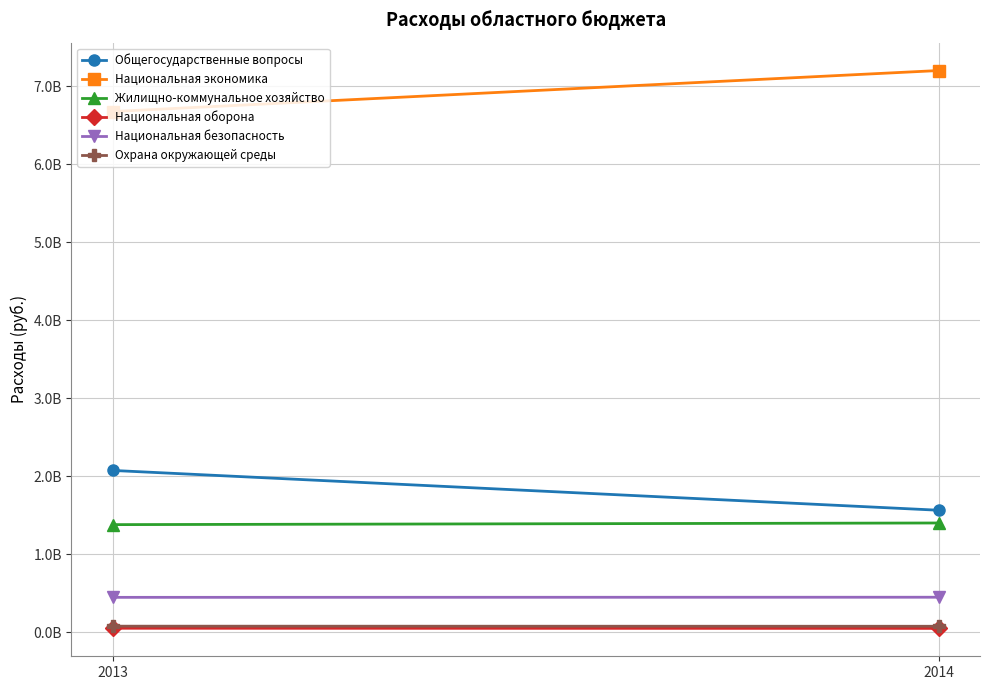

Which series changed the most between 2013 and 2014?

Национальная экономика